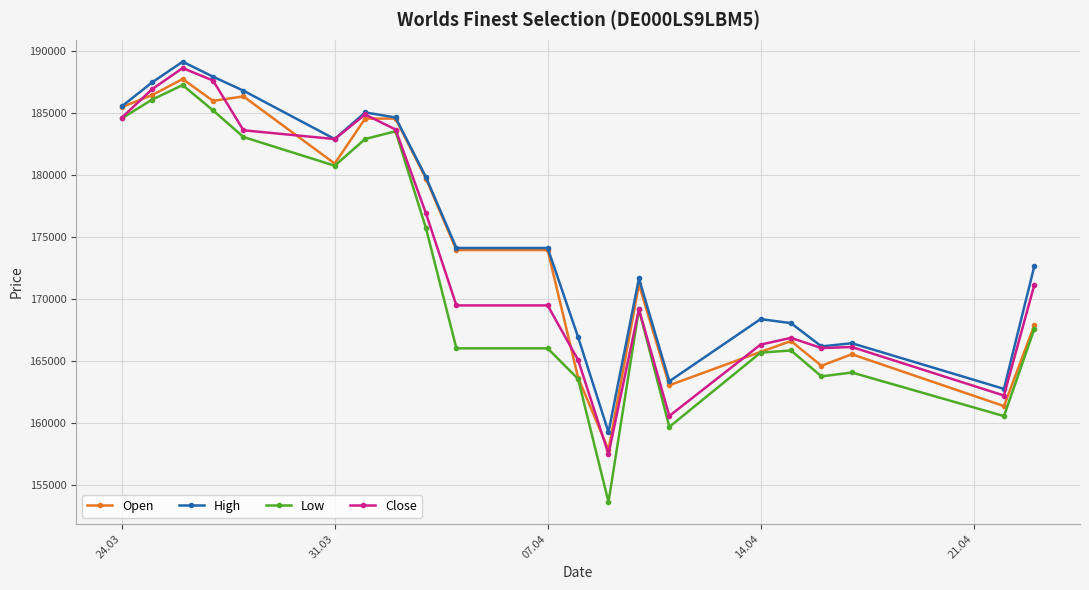

True or false: High has more than 2 points higher than both neighbors.

True